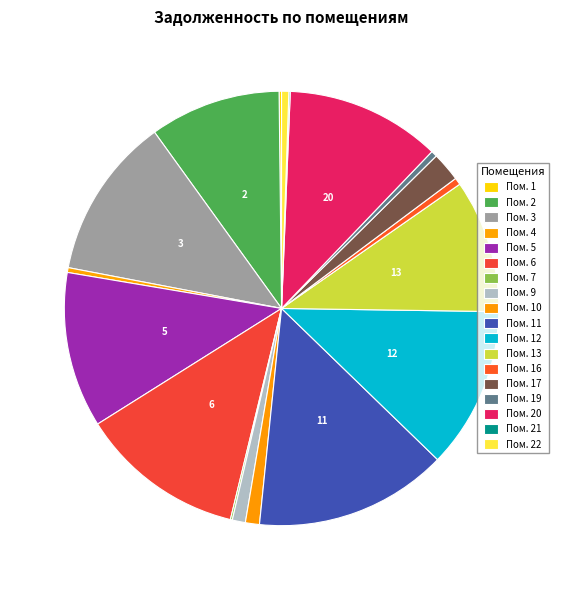

How many segments does this pie chart have?

18